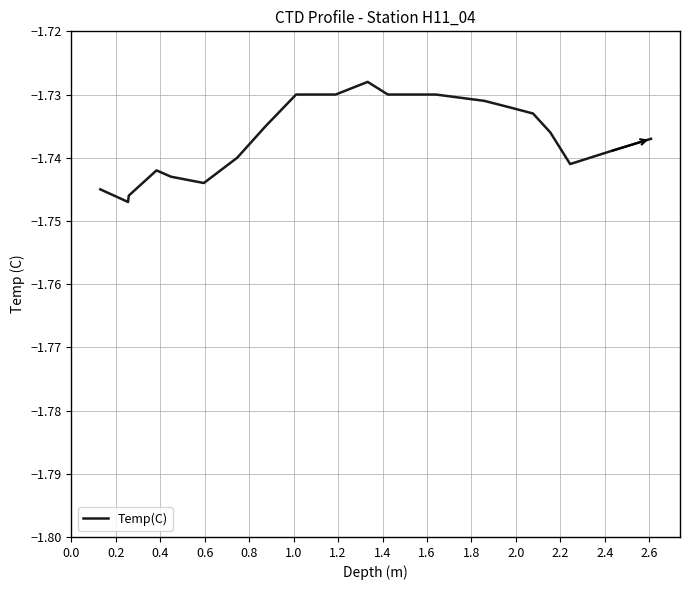

How many interior local valleys (lower than both neighbors) does the data have?

3